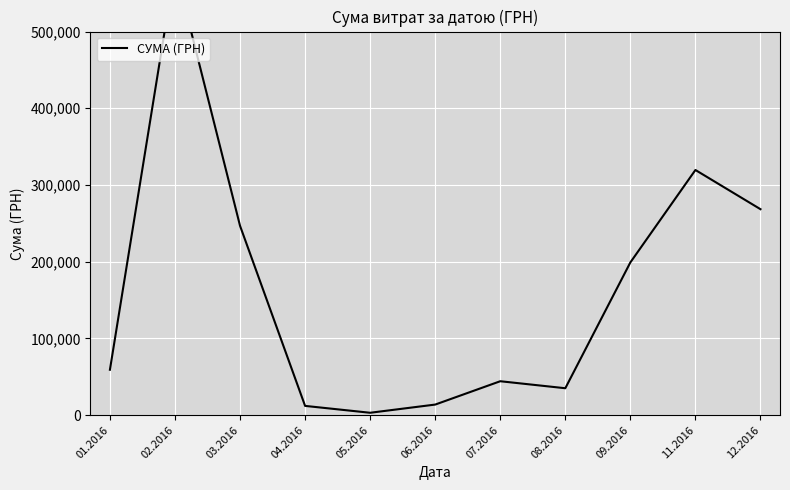

What is the greatest value displayed?

583556.1